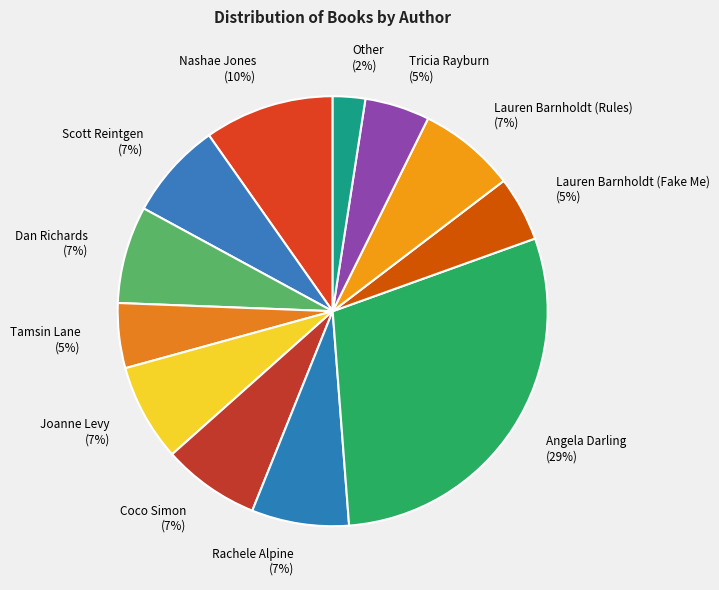

Do Dan Richards (7%) and Coco Simon (7%) together represent more than half of the pie?

No